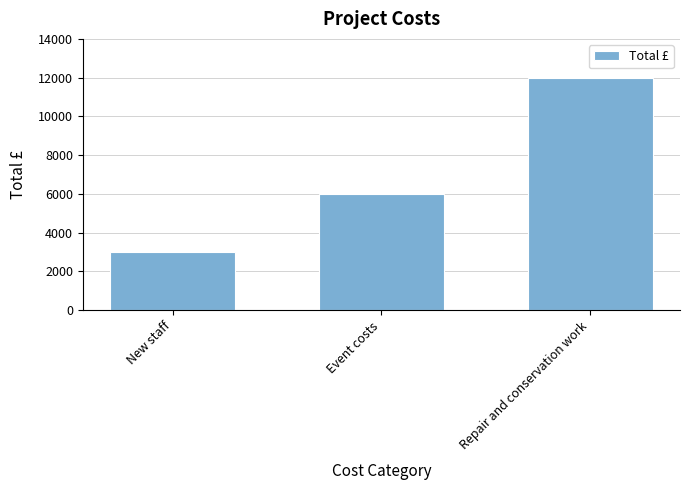

Reading right to left, list all the values displayed in this chart.

Repair and conservation work=12000	Event costs=6000	New staff=3000